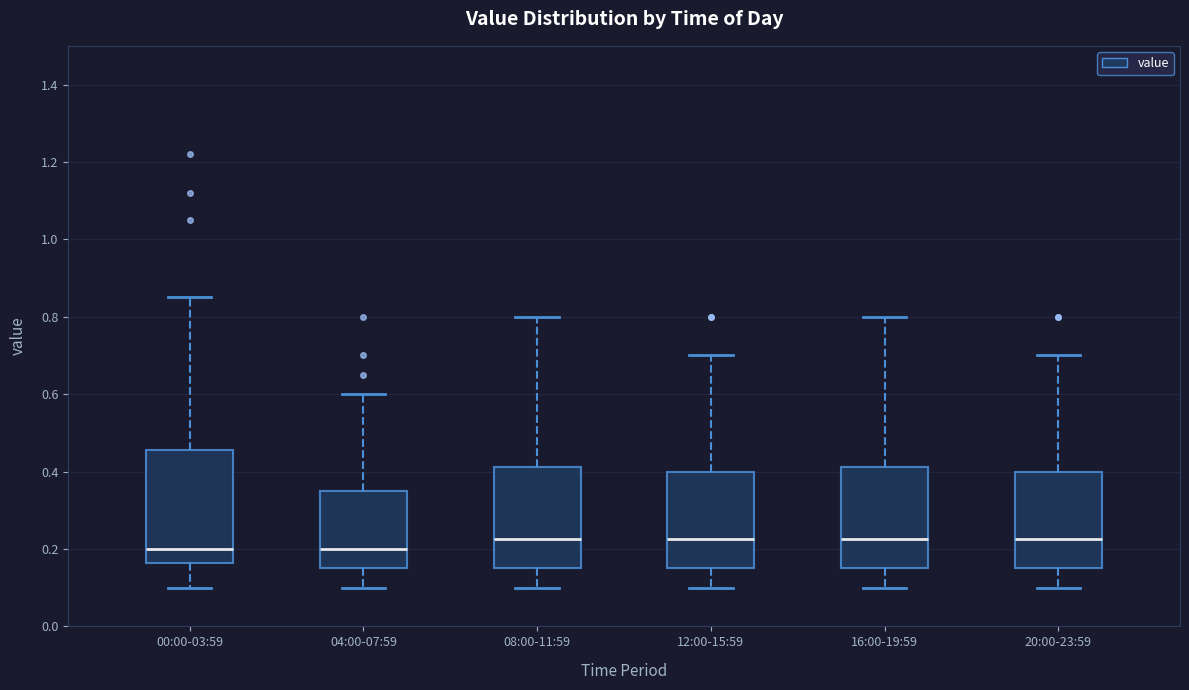

Where is the upper edge of the box for 04:00-07:59 on the y-axis? The values are not printed on the chart, so give them approximately, as read against the axis.

0.36